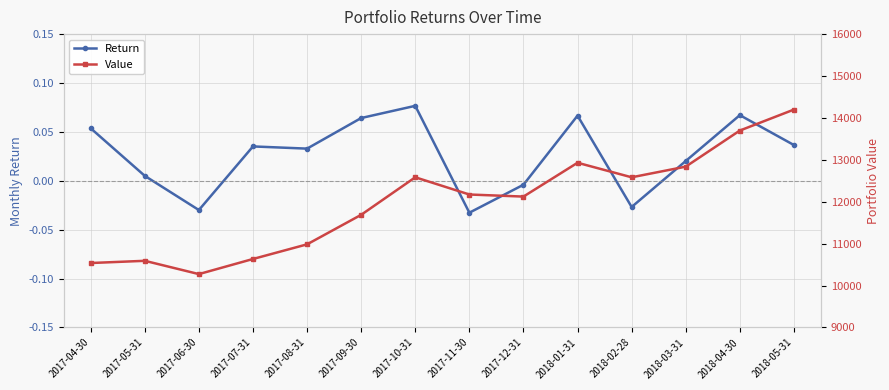

True or false: Return and Value cross at least once.

False